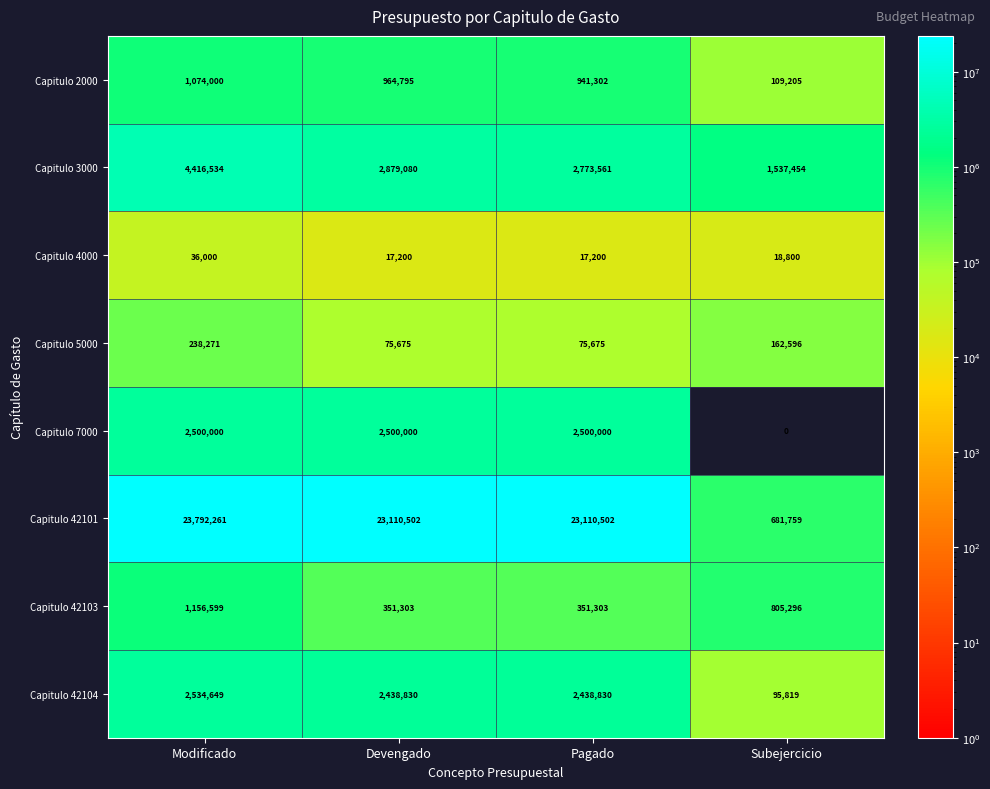

How many data points does each series have?

4